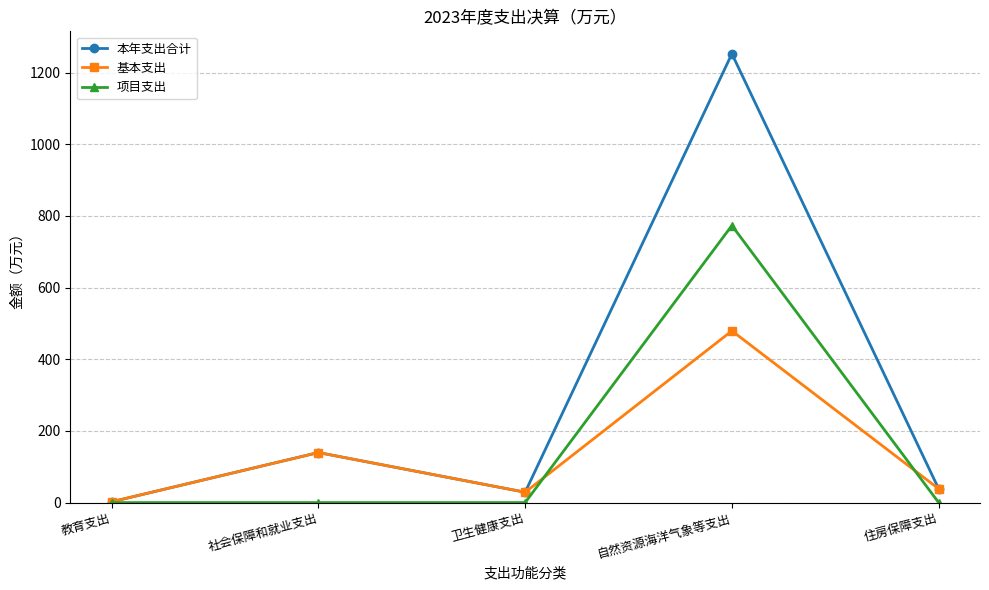

What position from the right is 住房保障支出?

1